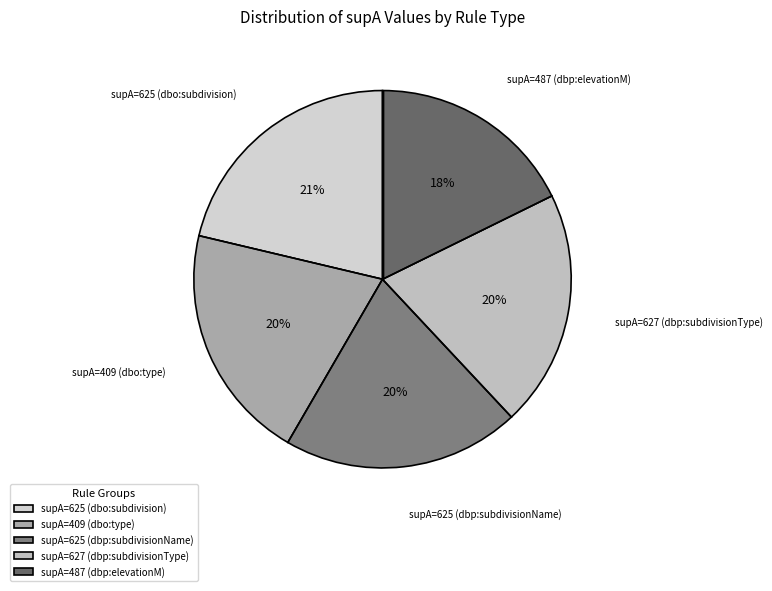

Do supA=625 (dbo:subdivision) and supA=409 (dbo:type) together represent more than half of the pie?

No